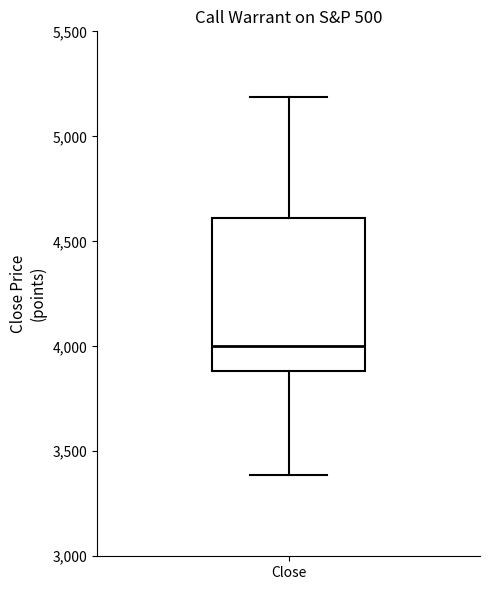

Read this box plot against the y-axis: the position of the median line, the range covered by the box, and the ends of both whiskers. The values are not printed on the chart, so give them approximately, as read against the axis.

median 4000, box 3900 to 4600, whiskers 3400 to 5200